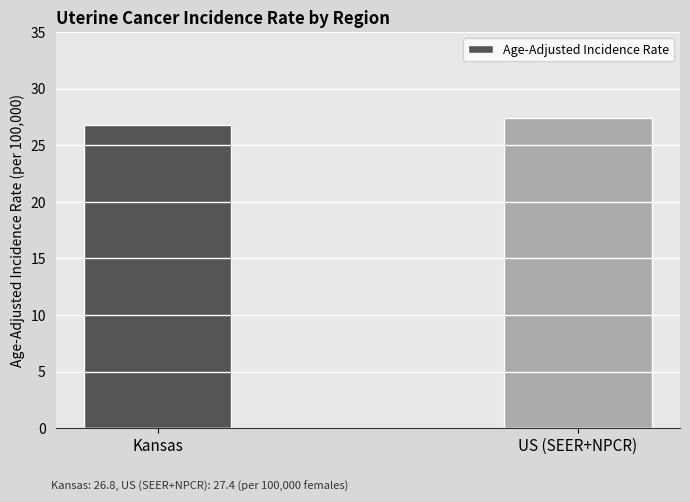

At which label does the data first exceed 27?

US (SEER+NPCR)